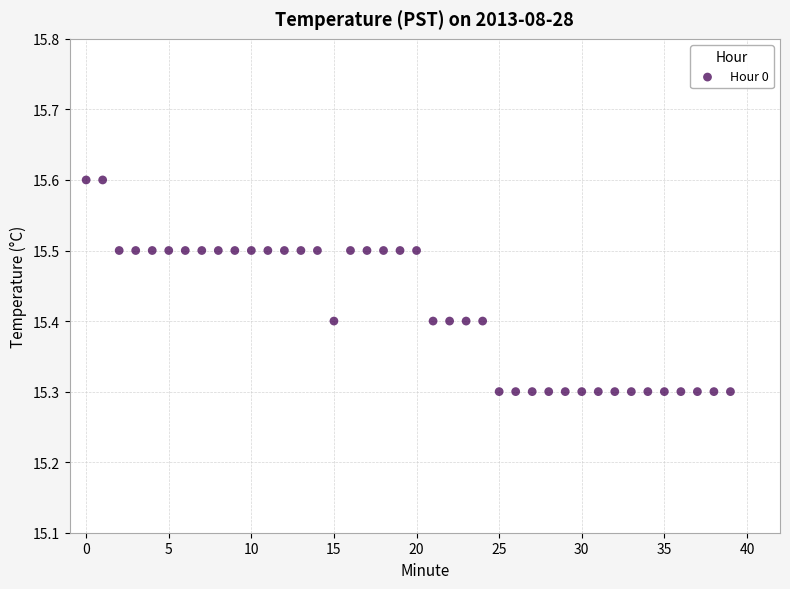

What is the range of Y values (max minus min)?

0.3